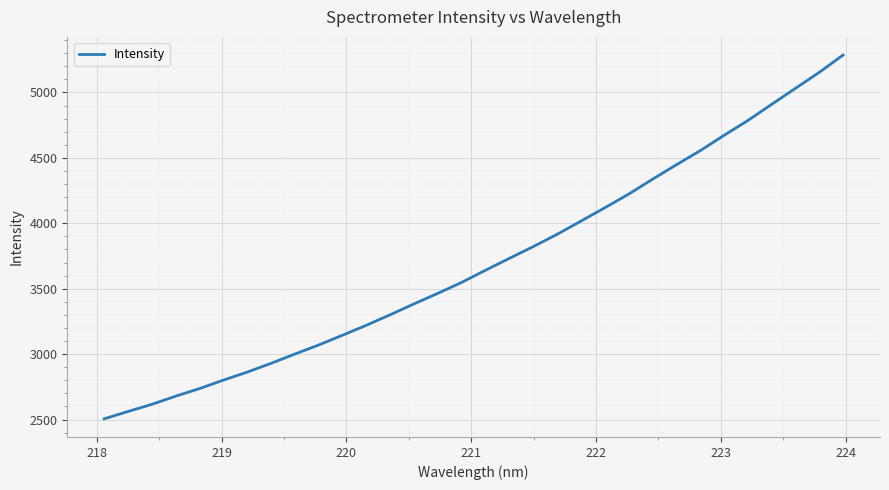

What is the maximum value shown in the chart?

5286.0